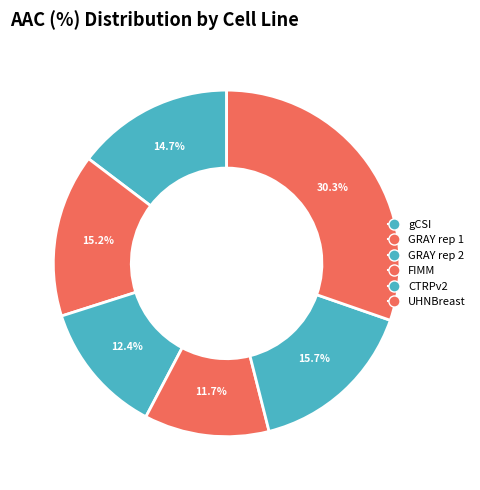

What portion of the pie excludes GRAY rep 2?

87.6%